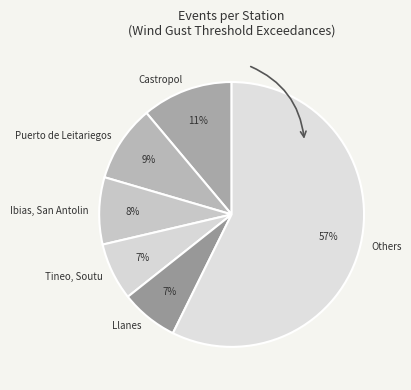

Is it true that Llanes is 7% of the pie?

True